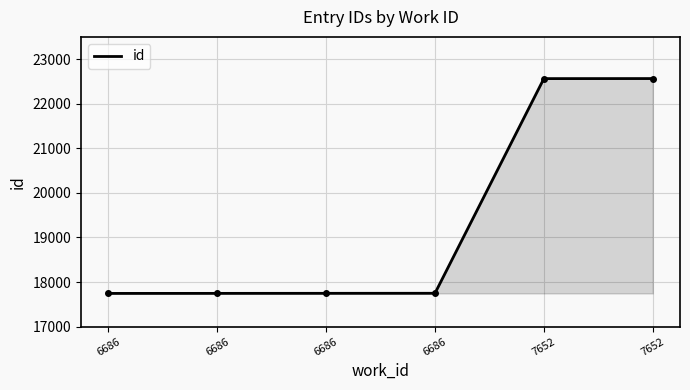

What is the average value?

19352